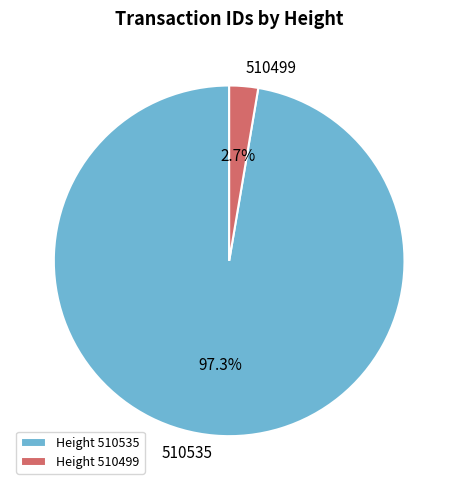

Which slice is the largest?

510535